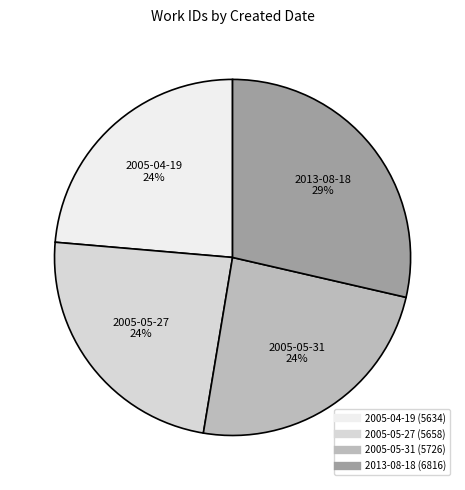

Approximately how many times larger is the value at 2005-05-27 compared to 2005-05-31?

1.0